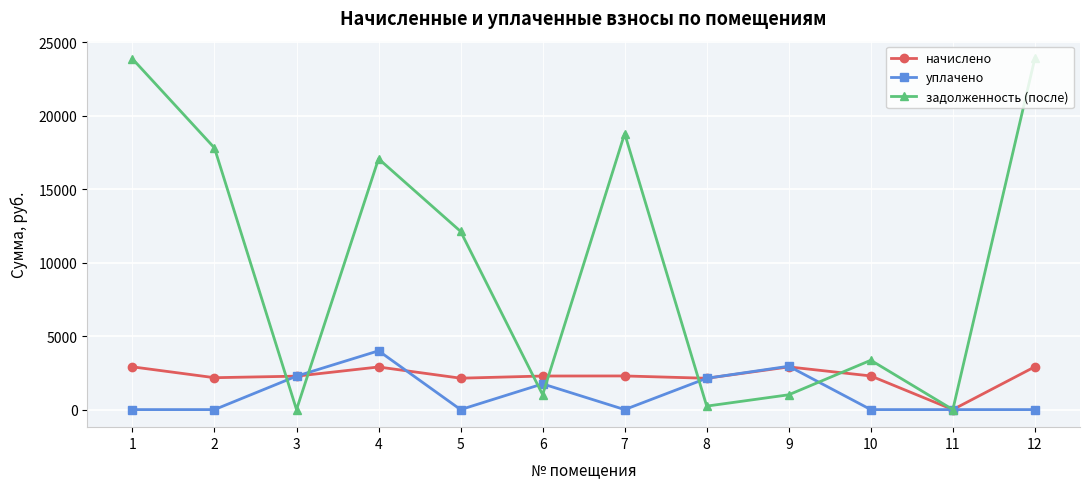

How many interior local valleys does the начислено series have?

4